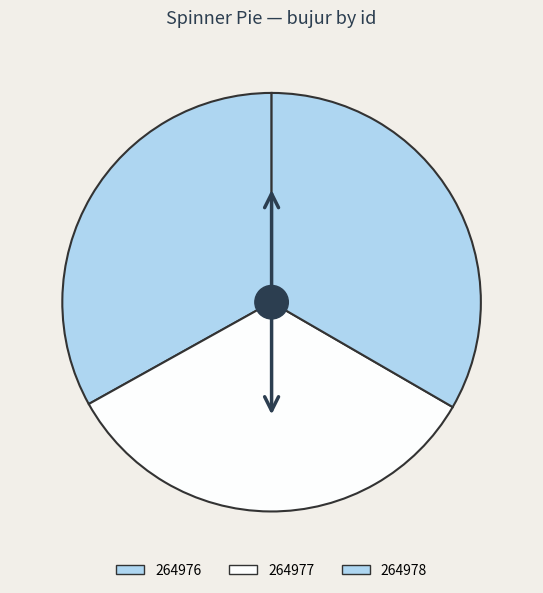

How many segments does this pie chart have?

3